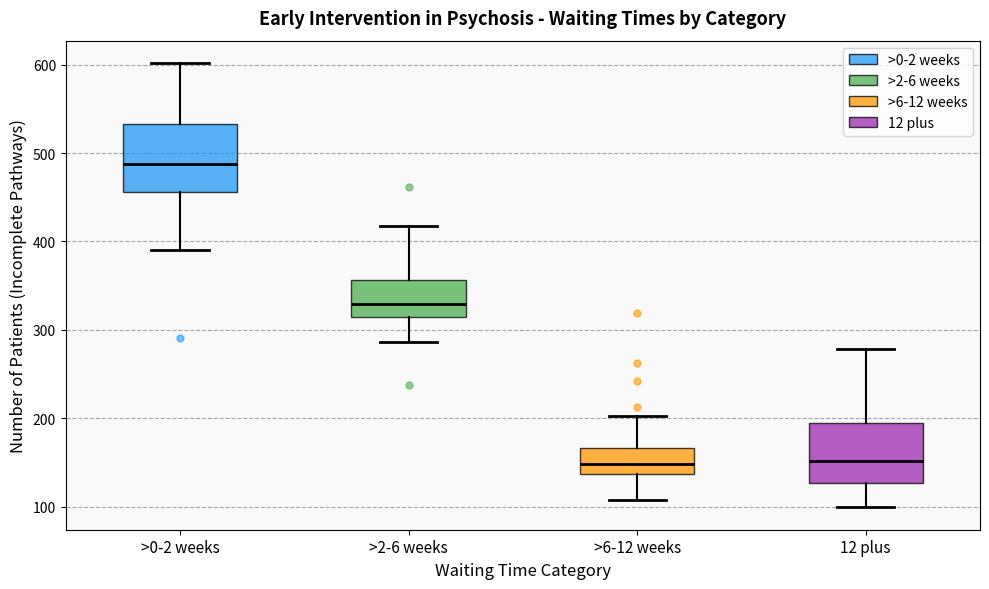

Where does the lower whisker of the box for >2-6 weeks end on the y-axis? The values are not printed on the chart, so give them approximately, as read against the axis.

290